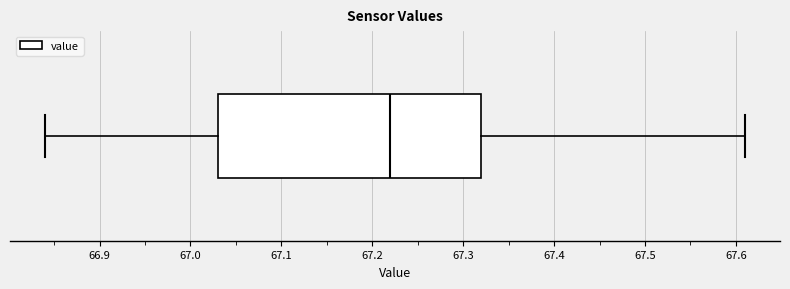

Transcribe this box plot: give where the median line is, the range the box spans, and where the two whiskers end, as read against the x-axis. The values are not printed on the chart, so give them approximately, as read against the axis.

median 67.22, box 67.03 to 67.32, whiskers 66.84 to 67.61